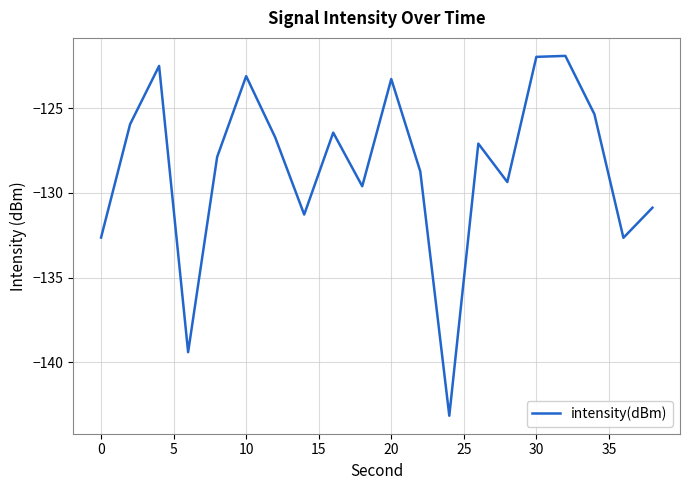

Is this an area chart (filled region under the line)?

No